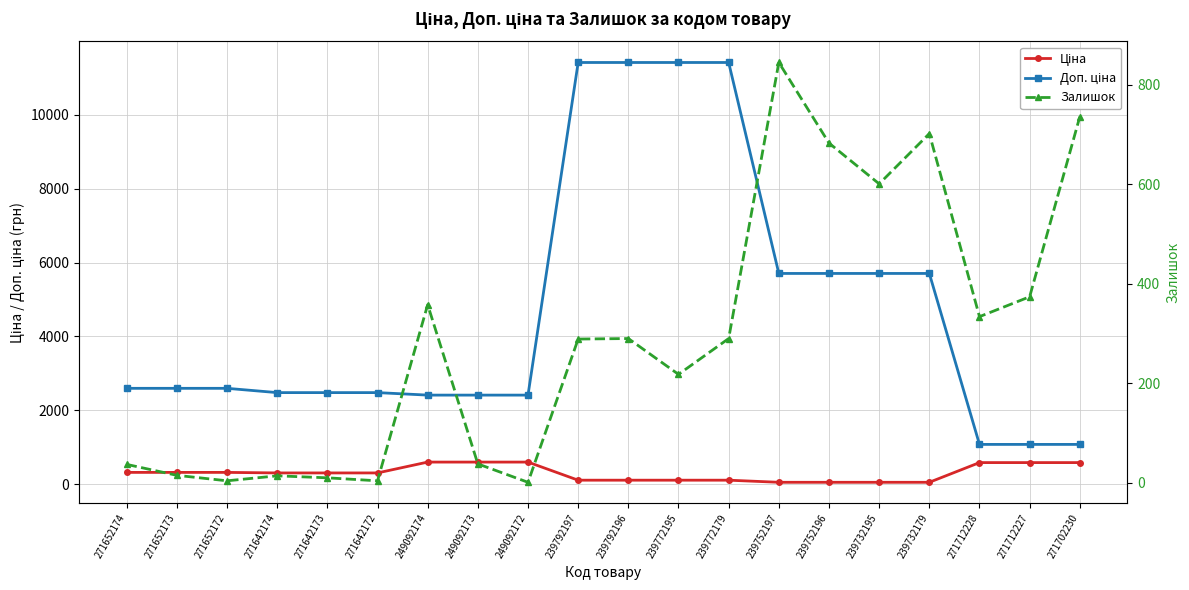

What are all the series names shown in the legend?

Ціна, Доп. ціна, Залишок